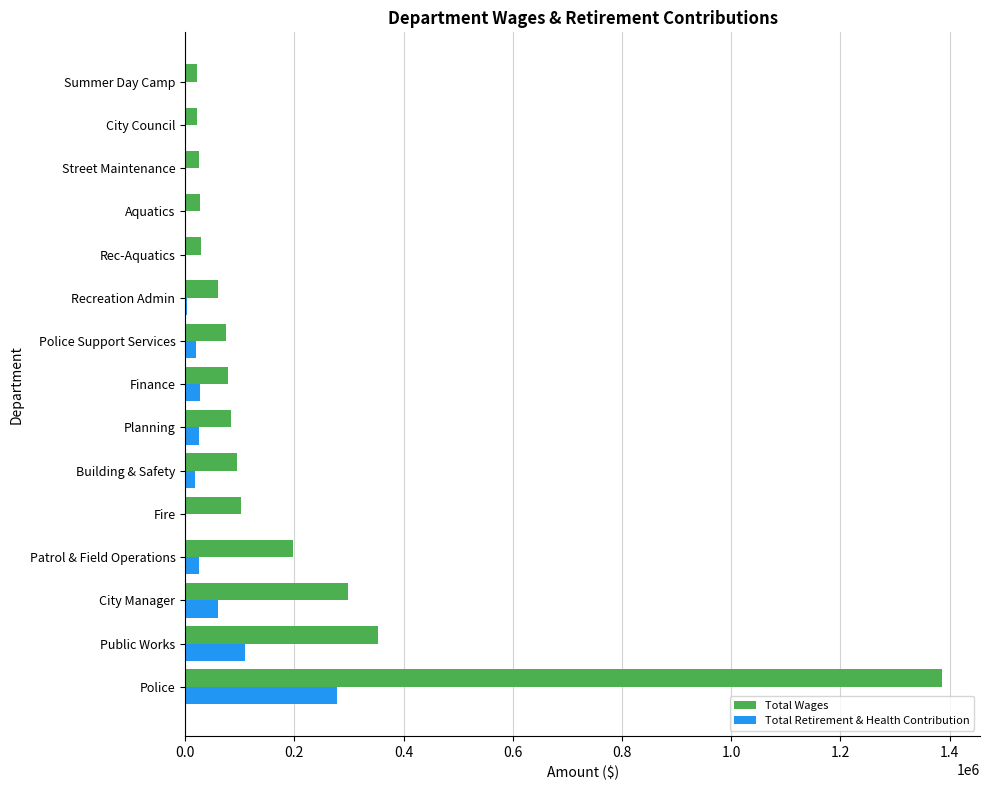

What is the average value of the Total Retirement & Health Contribution series?

37865